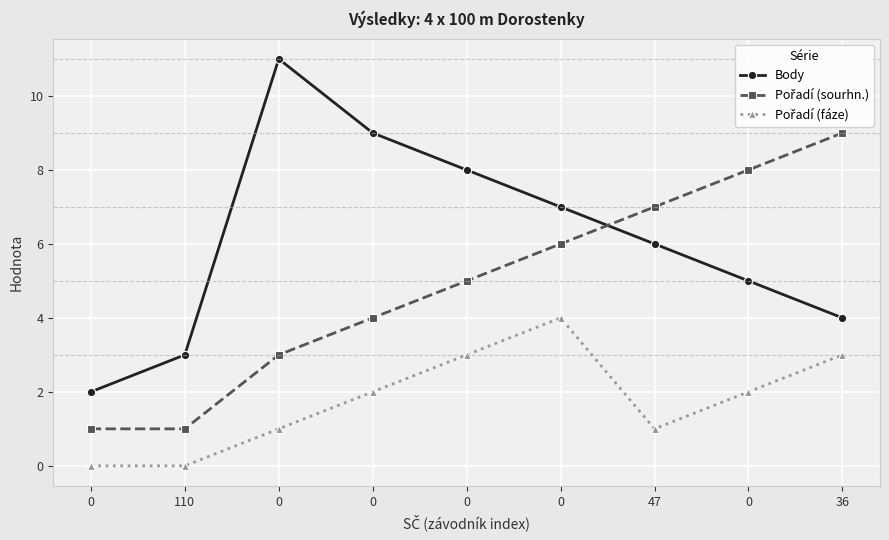

What is the label of the 8th point from the right?

110